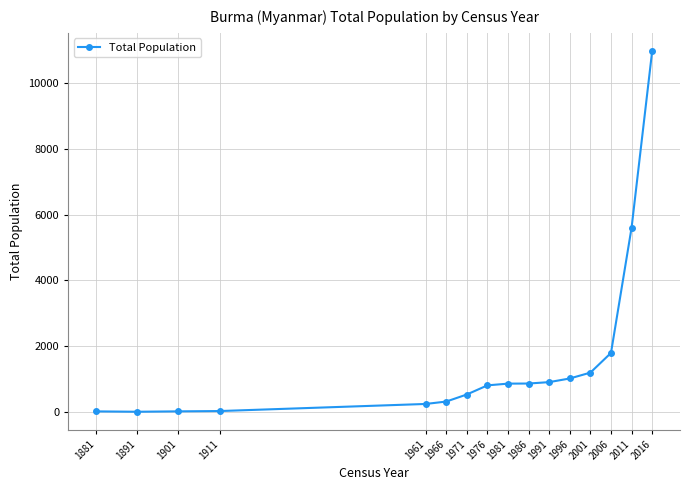

Is it true that the value at 1986 is 860?

True